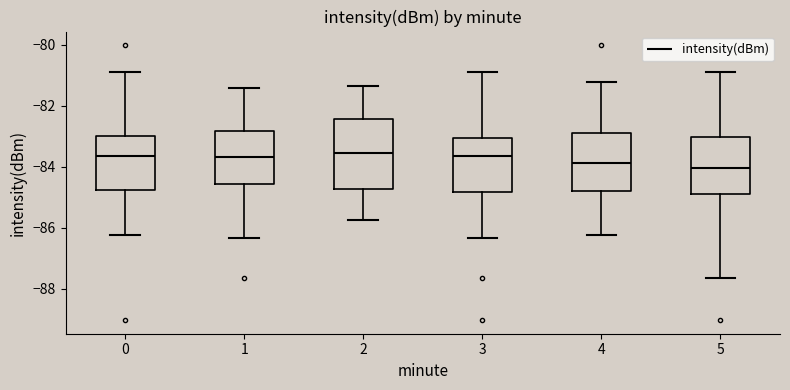

Reading left to right, transcribe this box plot: for each box, give where its median line is, the range the box spans, and where its two whiskers end, as read against the y-axis. The values are not printed on the chart, so give them approximately, as read against the axis.

0: median -83.6, box -84.8 to -83.0, whiskers -86.2 to -80.8
1: median -83.6, box -84.6 to -82.8, whiskers -86.4 to -81.4
2: median -83.6, box -84.8 to -82.4, whiskers -85.8 to -81.4
3: median -83.6, box -84.8 to -83.0, whiskers -86.4 to -80.8
4: median -83.8, box -84.8 to -82.8, whiskers -86.2 to -81.2
5: median -84.0, box -84.8 to -83.0, whiskers -87.6 to -80.8